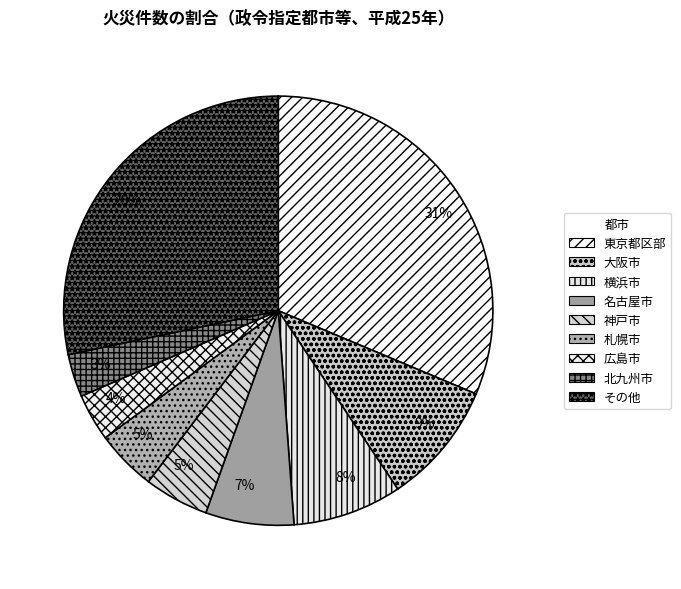

Does any single category account for the majority?

No